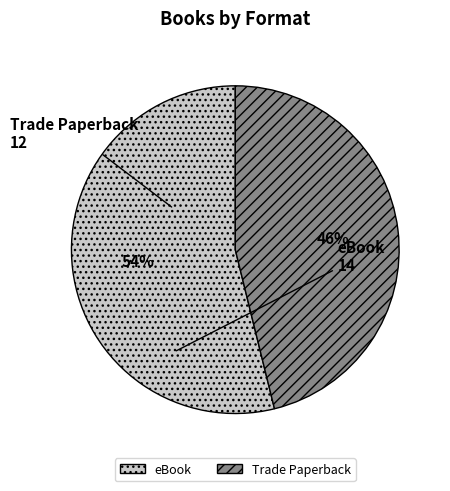

To the nearest percent, what is the average slice percentage?

50%